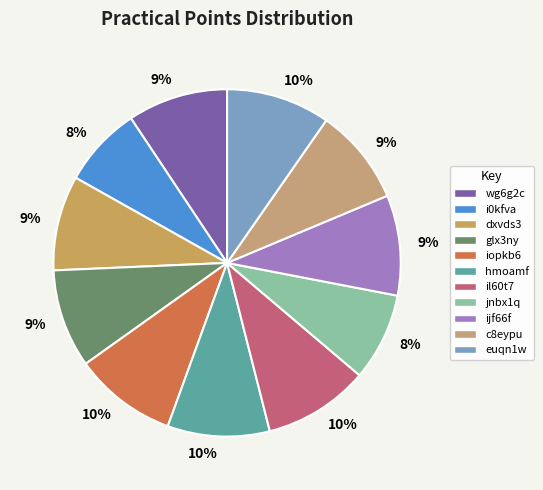

Count the number of slices in the pie.

11